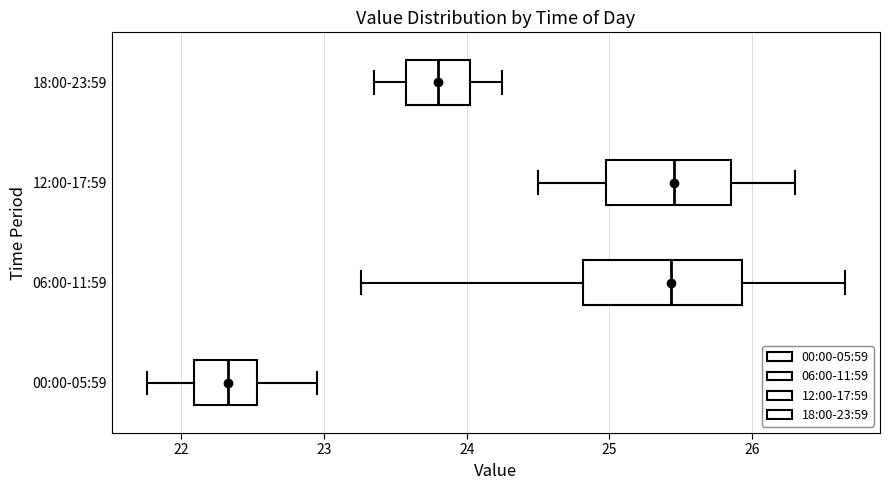

Reading bottom to top, read every box against the x-axis: the position of its median line, the range the box covers, and the ends of its whiskers. The values are not printed on the chart, so give them approximately, as read against the axis.

00:00-05:59: median 22.3, box 22.1 to 22.5, whiskers 21.8 to 23.0
06:00-11:59: median 25.4, box 24.8 to 25.9, whiskers 23.3 to 26.7
12:00-17:59: median 25.5, box 25.0 to 25.9, whiskers 24.5 to 26.3
18:00-23:59: median 23.8, box 23.6 to 24.0, whiskers 23.4 to 24.3